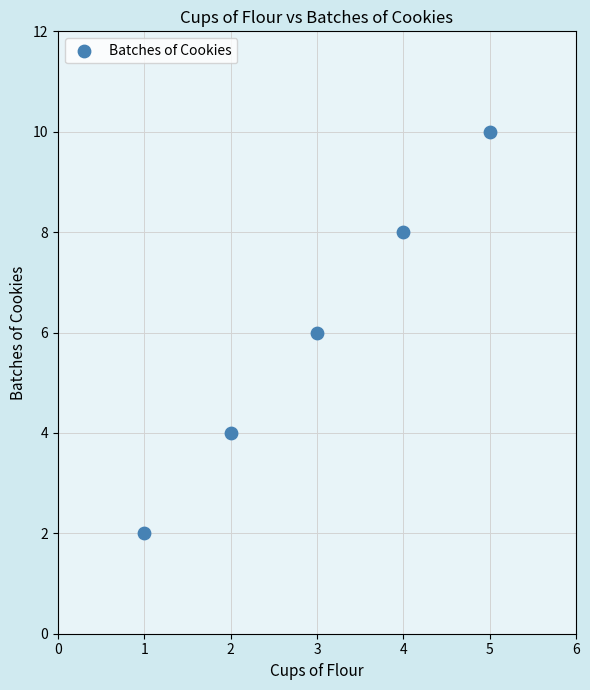

What is the range of Y values (max minus min)?

8